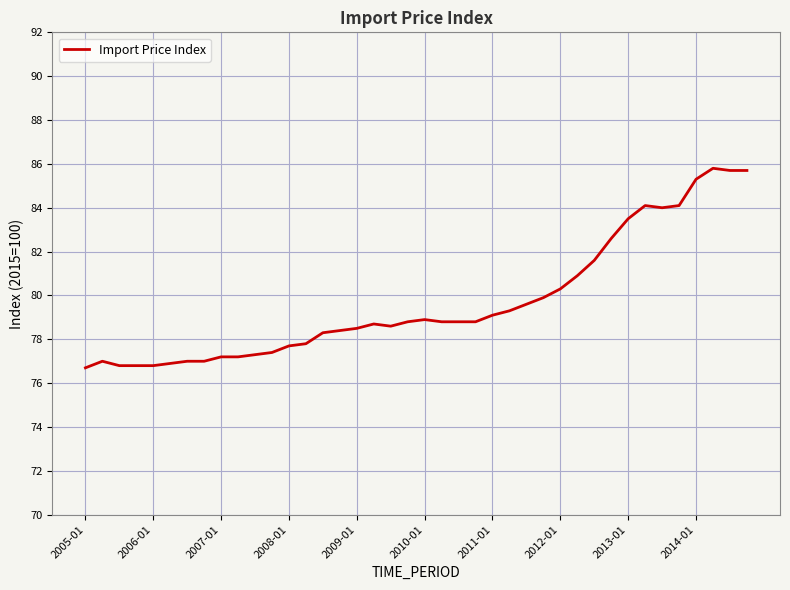

How many lines are shown in the chart?

1